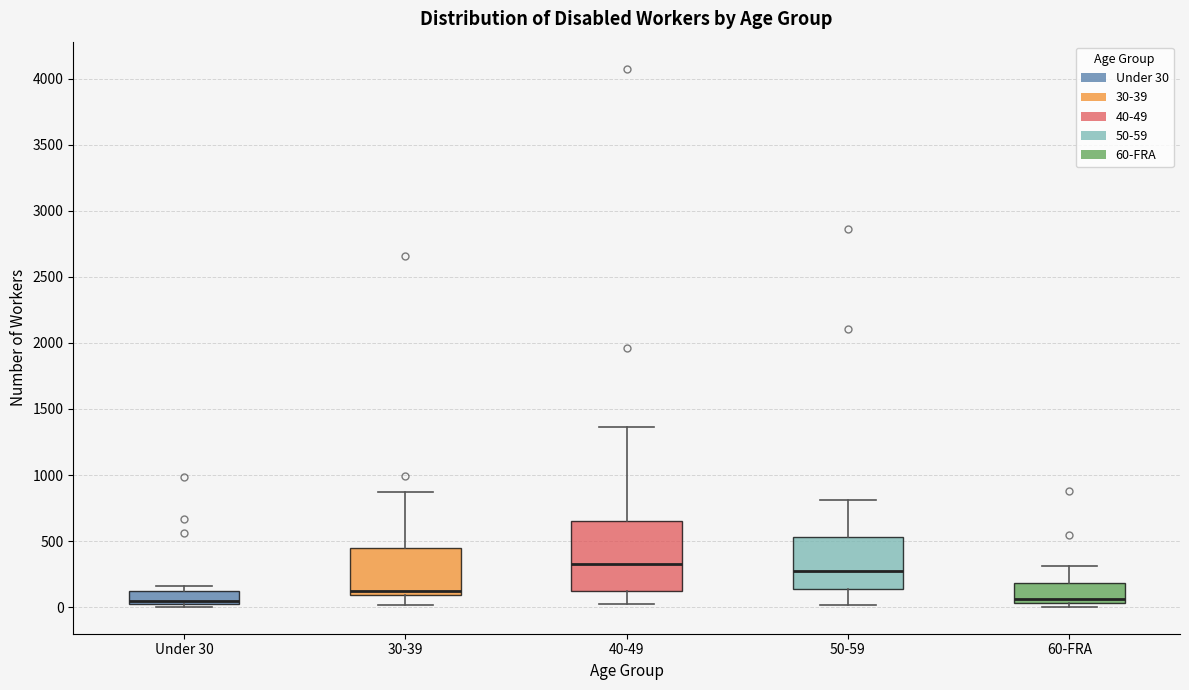

Reading left to right, read every box against the y-axis: the position of its median line, the range the box covers, and the ends of its whiskers. The values are not printed on the chart, so give them approximately, as read against the axis.

Under 30: median 50, box 0 to 150, whiskers 0 (just below the box's lower edge) to 150 (just above the box's upper edge)
30-39: median 150, box 100 to 450, whiskers 0 to 850
40-49: median 300, box 150 to 650, whiskers 50 to 1350
50-59: median 300, box 150 to 550, whiskers 0 to 800
60-FRA: median 50 (just above the box's lower edge), box 50 to 200, whiskers 0 to 300